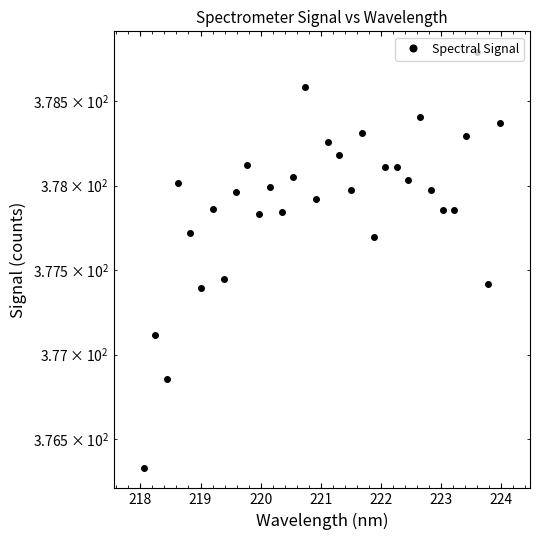

The chart shows a value of 563.8 at 24. True or false?

False